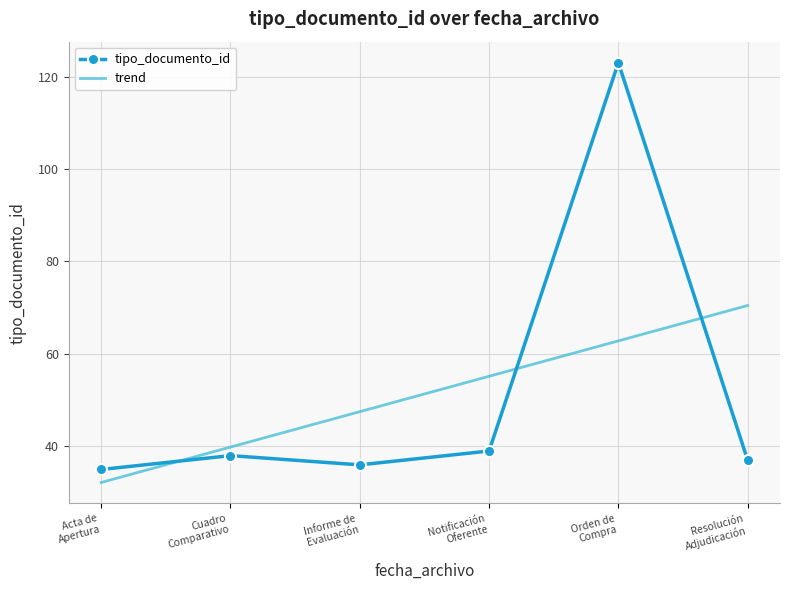

How many values are below 38?

3